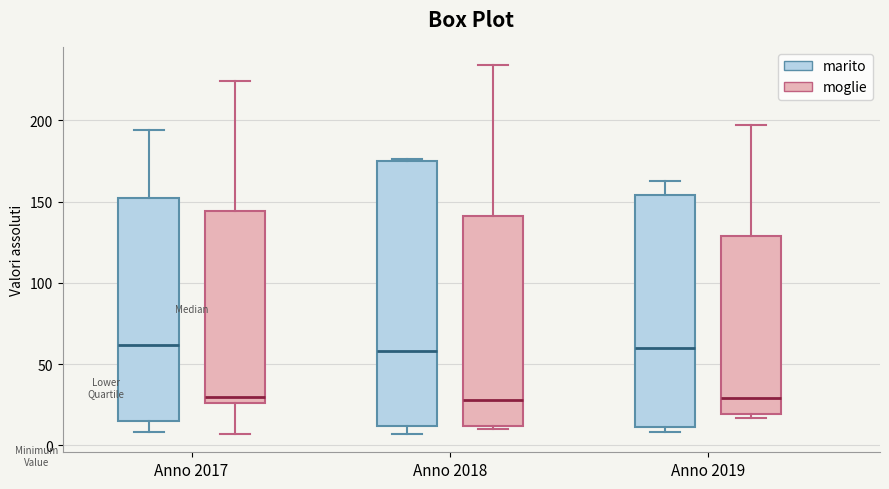

Reading left to right, transcribe this box plot: for each box, give where its median line is, the range the box spans, and where its two whiskers end, as read against the y-axis. The values are not printed on the chart, so give them approximately, as read against the axis.

Anno 2017 (marito): median 60, box 15 to 150, whiskers 10 to 195
Anno 2017 (moglie): median 30, box 25 to 145, whiskers 5 to 225
Anno 2018 (marito): median 60, box 10 to 175, whiskers 5 to 175
Anno 2018 (moglie): median 30, box 10 to 140, whiskers 10 (just below the box's lower edge) to 235
Anno 2019 (marito): median 60, box 10 to 155, whiskers 10 (just below the box's lower edge) to 165
Anno 2019 (moglie): median 30, box 20 to 130, whiskers 15 to 195